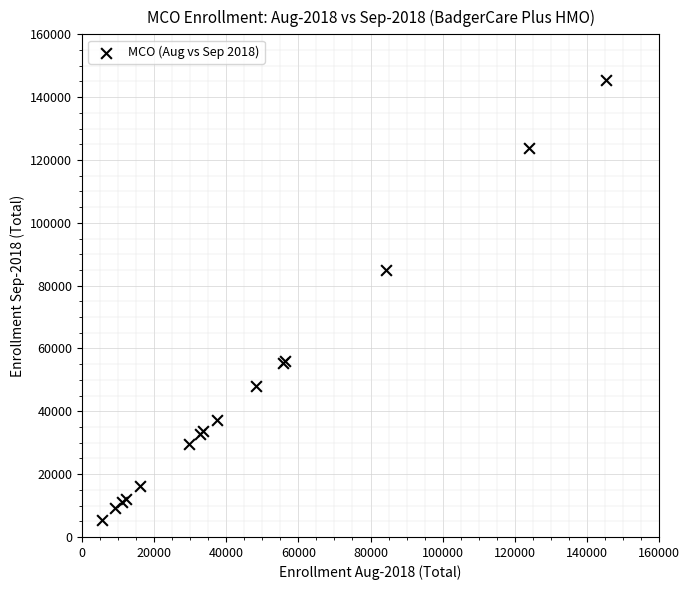

What Y value in the scatter plot is closest to 75442?

84862